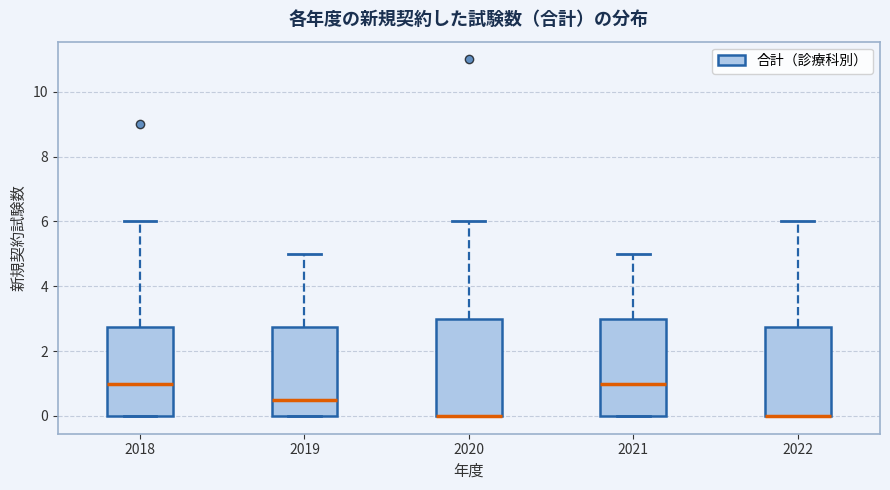

Where is the upper edge of the box at x = 2019 on the y-axis? The values are not printed on the chart, so give them approximately, as read against the axis.

2.8